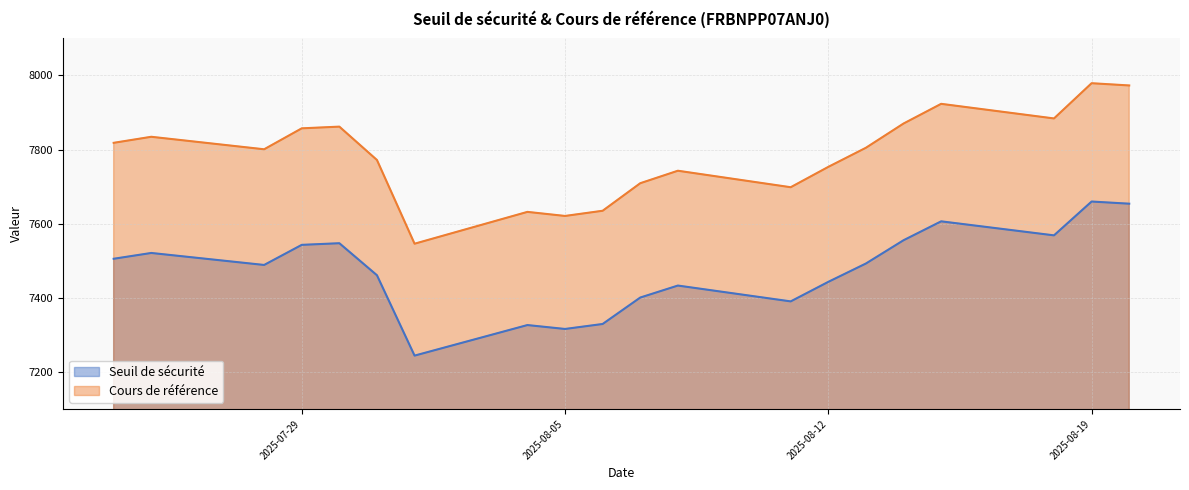

Count the number of categories in the chart.

20